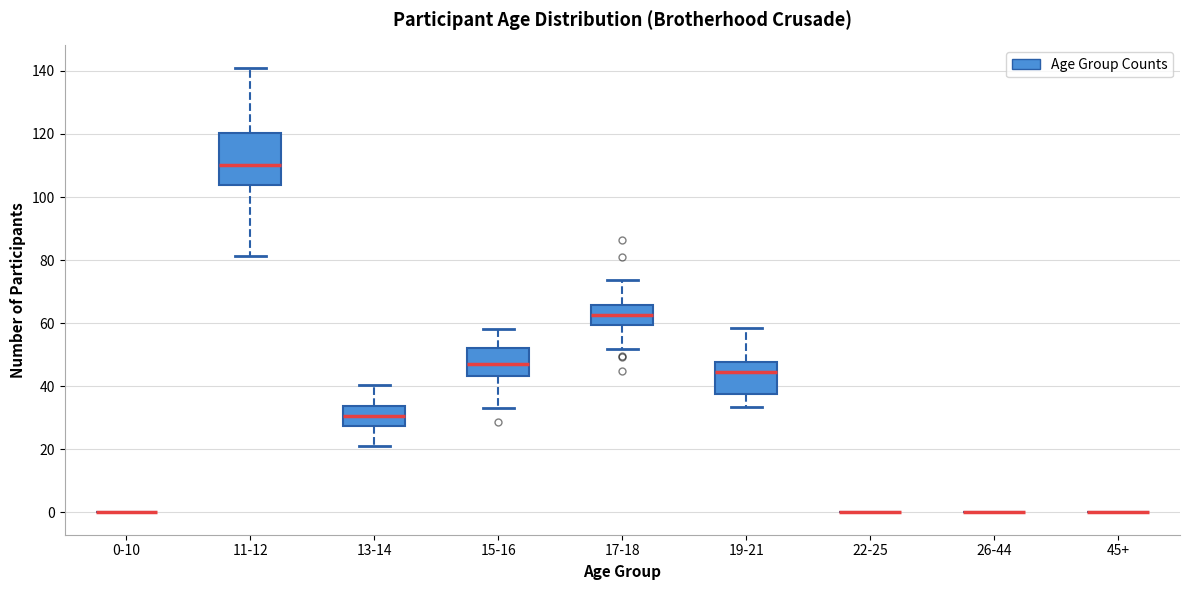

Reading left to right, transcribe this box plot: for each box, give where its median line is, the range the box spans, and where its two whiskers end, as read against the y-axis. The values are not printed on the chart, so give them approximately, as read against the axis.

0-10: box collapsed to a line at 0, whiskers 0 to 0
11-12: median 110, box 104 to 120, whiskers 82 to 142
13-14: median 30, box 28 to 34, whiskers 22 to 40
15-16: median 48, box 44 to 52, whiskers 32 to 58
17-18: median 62, box 60 to 66, whiskers 52 to 74
19-21: median 44, box 38 to 48, whiskers 34 to 58
22-25: box collapsed to a line at 0, whiskers 0 to 0
26-44: box collapsed to a line at 0, whiskers 0 to 0
45+: box collapsed to a line at 0, whiskers 0 to 0